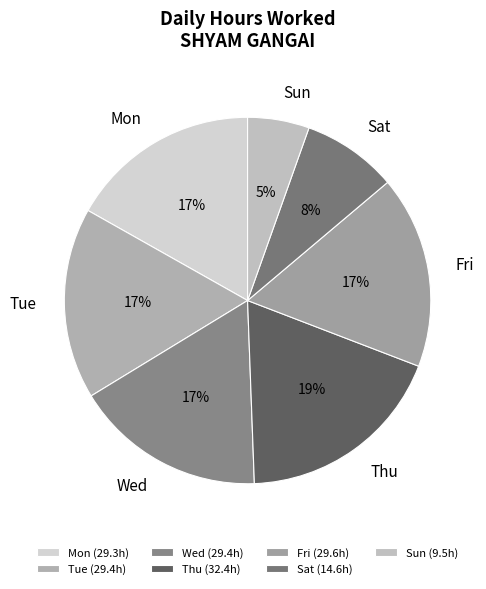

To the nearest percent, what percentage of the pie is Thu?

19%